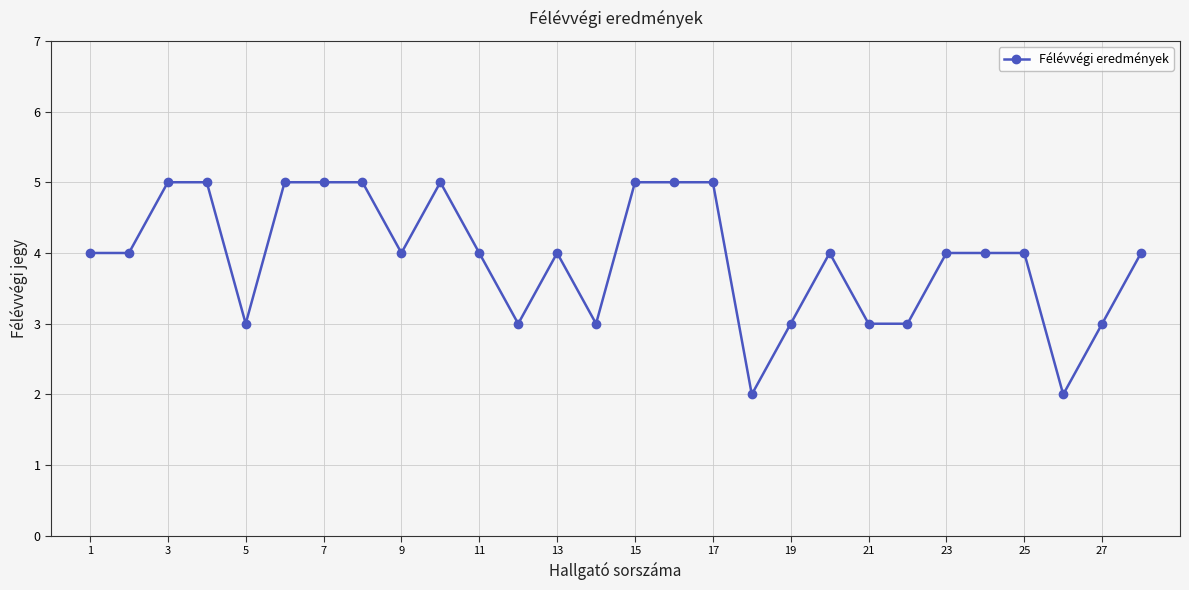

Reading left to right, transcribe all the data shown in this chart.

4	4	5	5	3	5	5	5	4	5	4	3	4	3	5	5	5	2	3	4	3	3	4	4	4	2	3	4